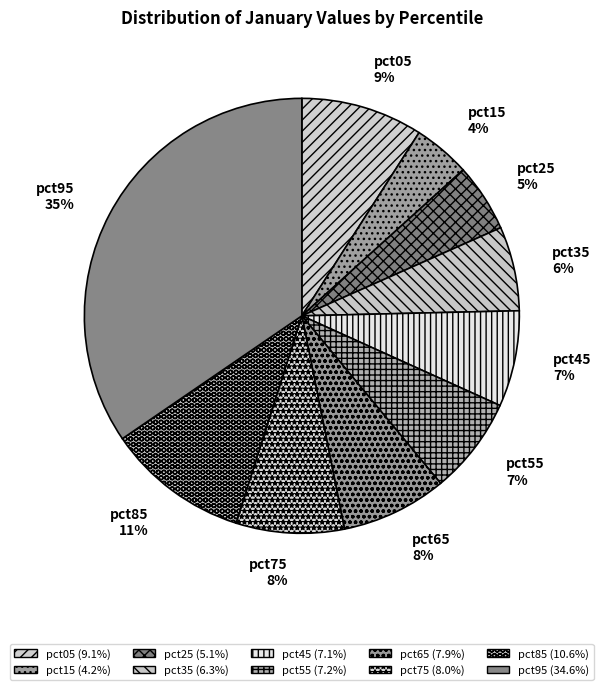

To the nearest percent, what is the combined percentage of pct65 and pct35?

14%